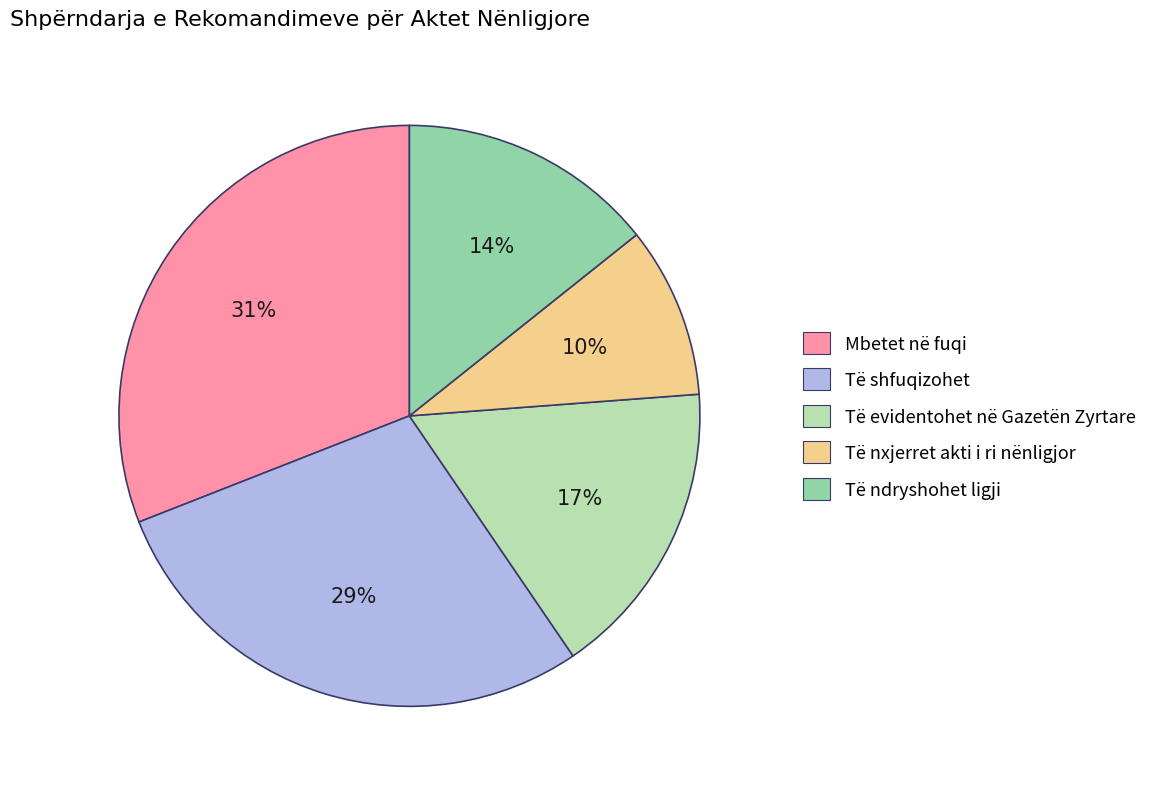

True or false: Të ndryshohet ligji accounts for 14% of the total.

True